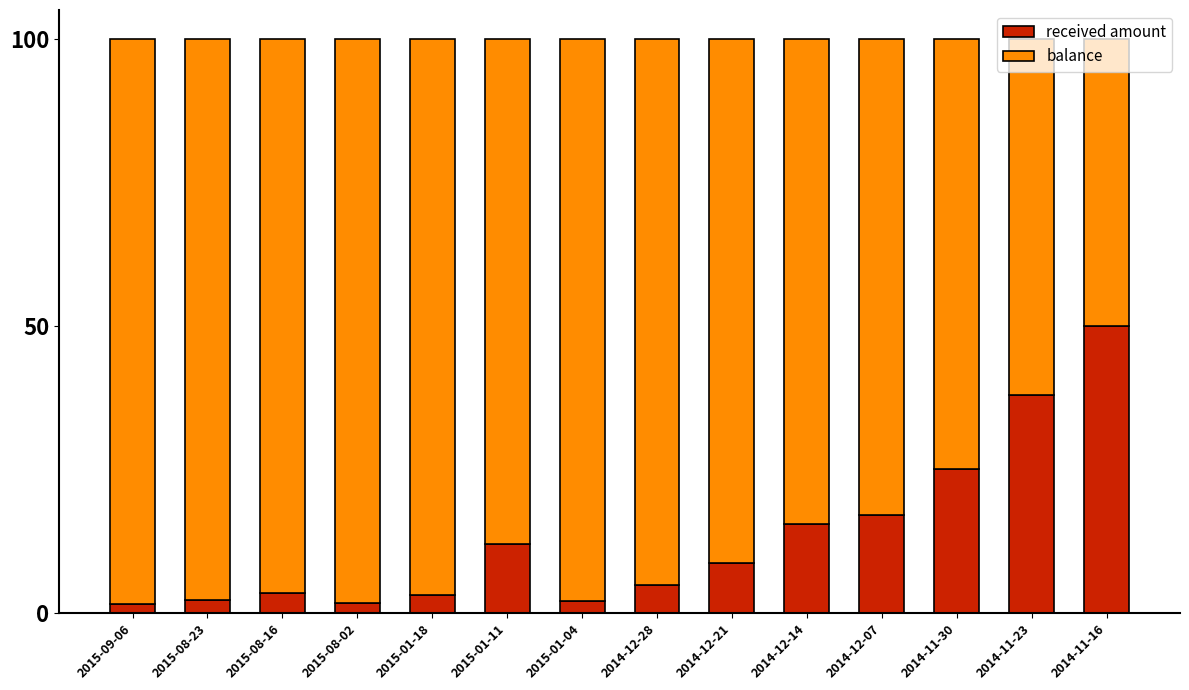

What is the total value across all series at 2015-01-04?

100.0